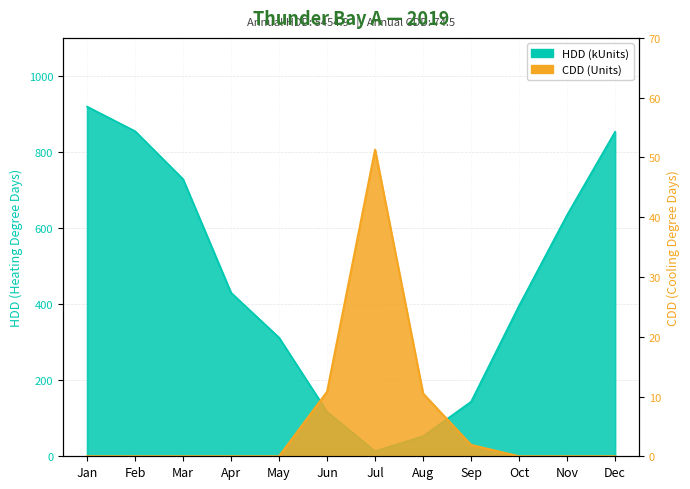

List the series in order of their peak value, highest first.

HDD, CDD